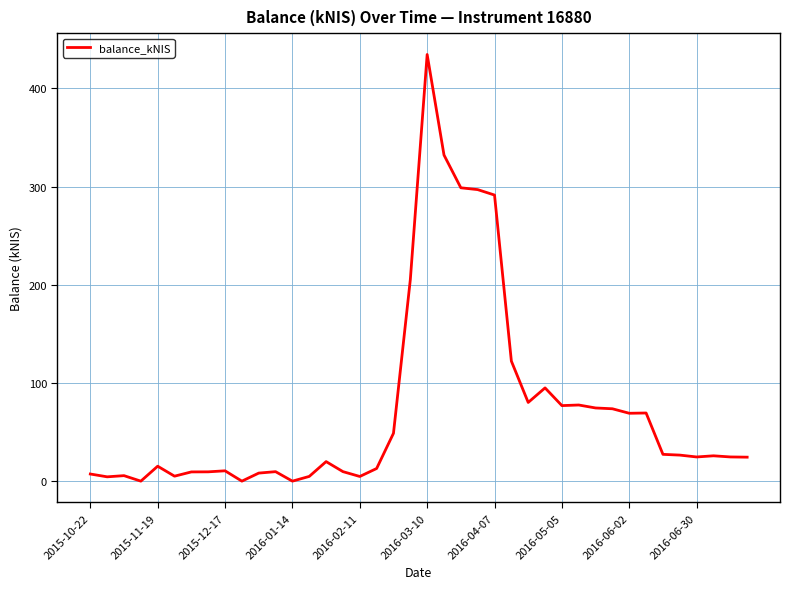

What is the difference between the maximum and minimum values?

434.6